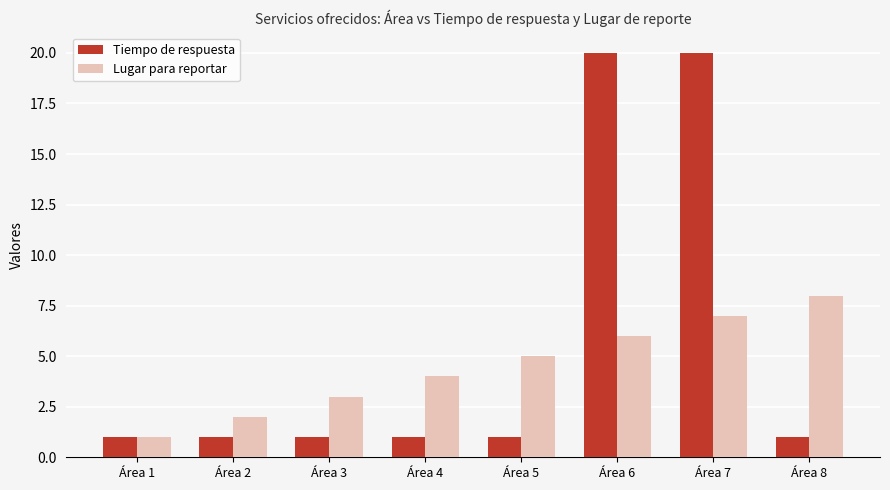

Reading right to left, transcribe all the data shown in this chart.

Tiempo de respuesta: Área 8=1	Área 7=20	Área 6=20	Área 5=1	Área 4=1	Área 3=1	Área 2=1	Área 1=1
Lugar para reportar: Área 8=8	Área 7=7	Área 6=6	Área 5=5	Área 4=4	Área 3=3	Área 2=2	Área 1=1